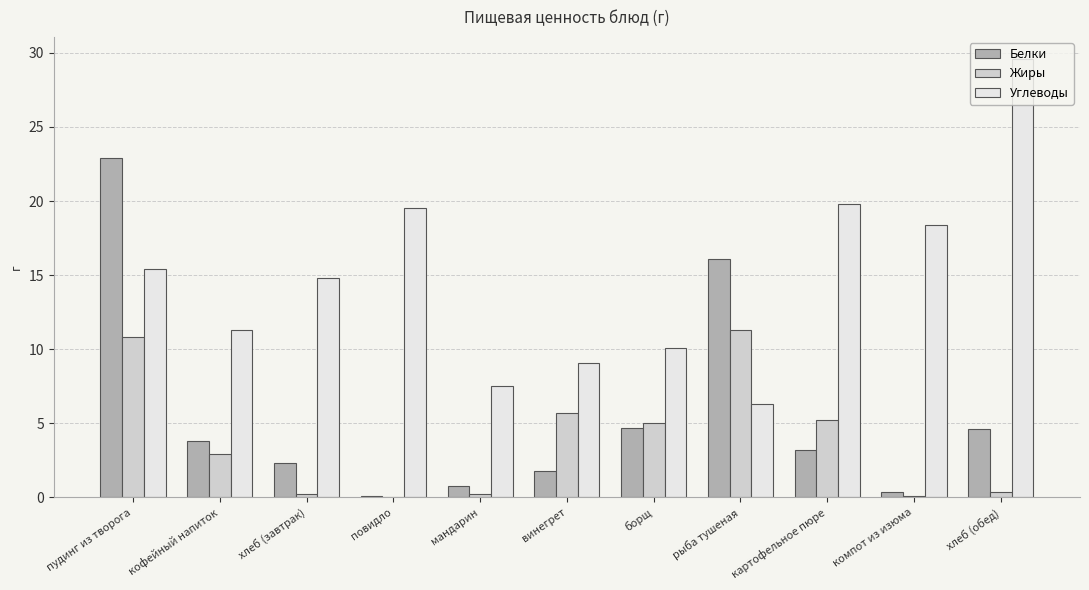

How many data points in Углеводы are above 14?

6